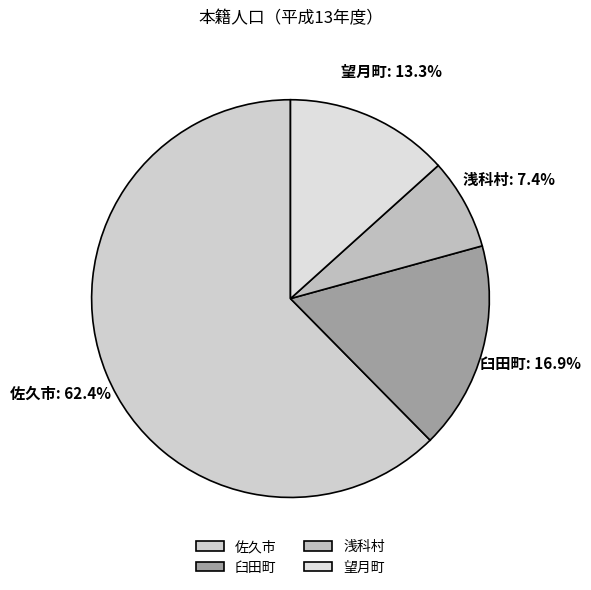

Which category has the biggest portion of the pie?

佐久市